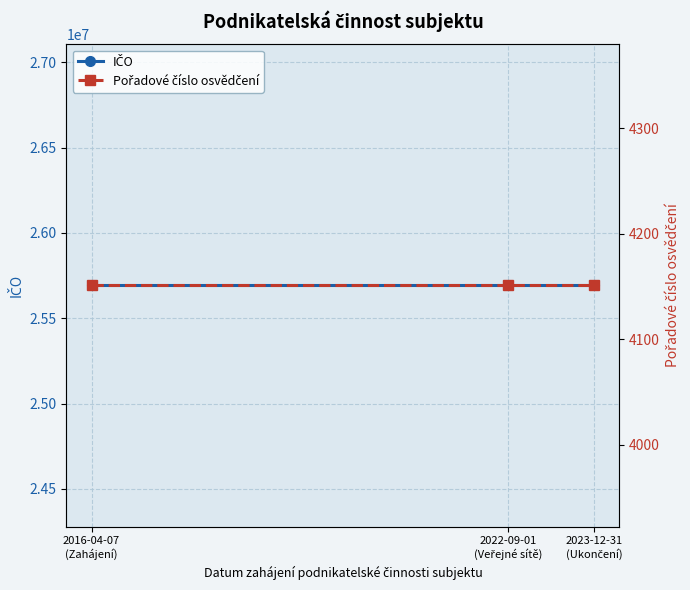

Is the value of IČO at 2022-09-01
(Veřejné sítě) greater than the value of Pořadové číslo osvědčení at 2016-04-07
(Zahájení)?

Yes